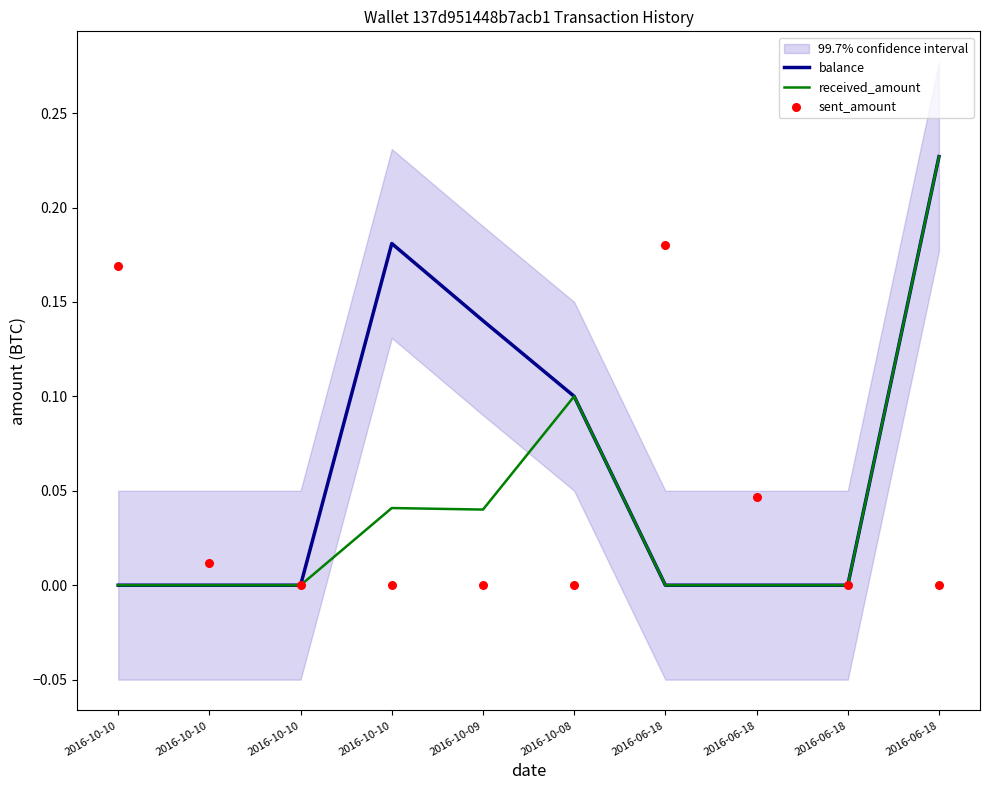

At which category is the sum across all series the highest?

2016-06-18